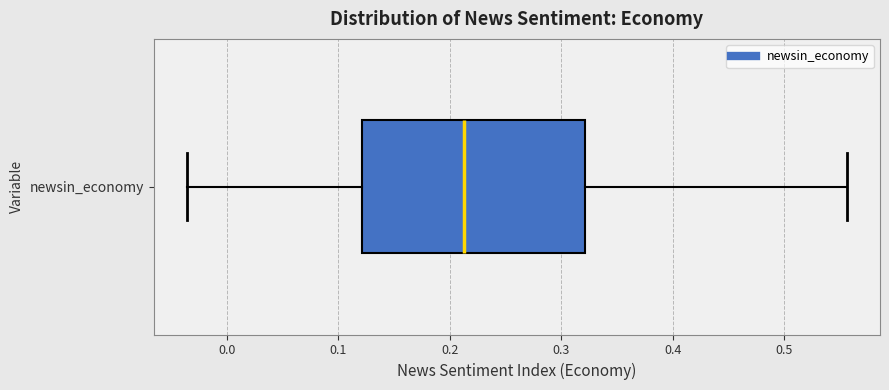

Read this box plot against the x-axis: the position of the median line, the range covered by the box, and the ends of both whiskers. The values are not printed on the chart, so give them approximately, as read against the axis.

median 0.21, box 0.12 to 0.32, whiskers -0.04 to 0.56